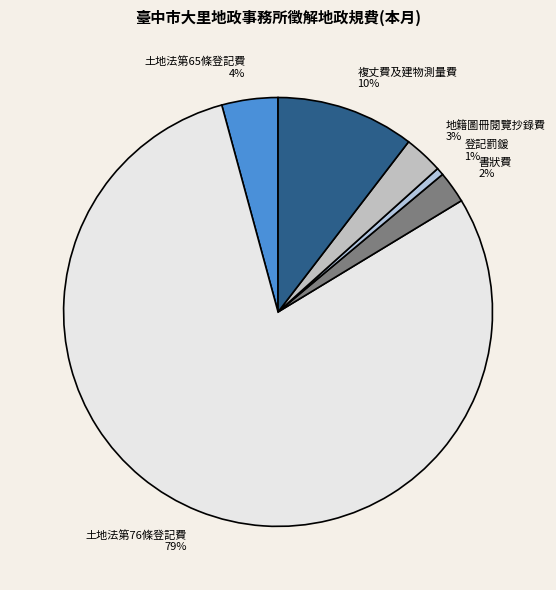

Which slice is the smallest?

登記罰鍰